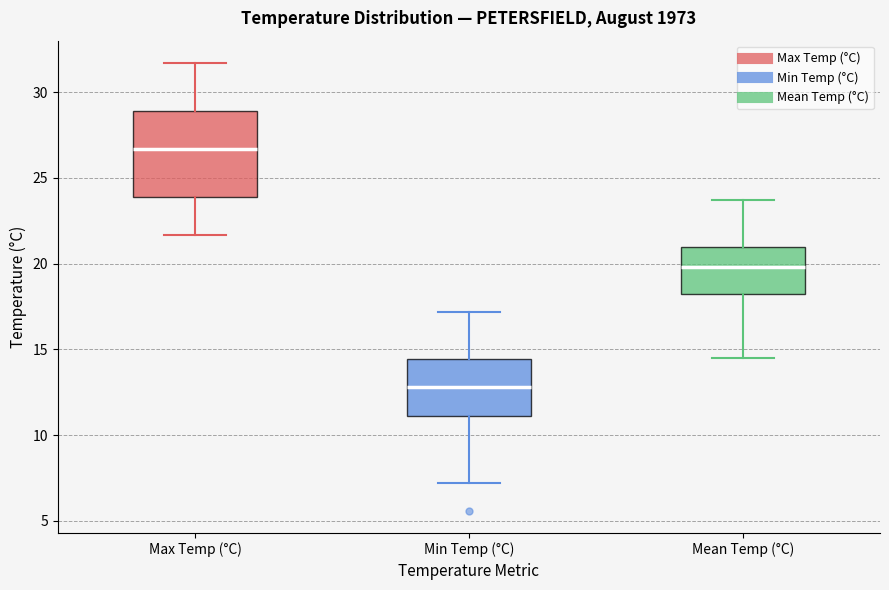

Reading left to right, read every box against the y-axis: the position of its median line, the range the box covers, and the ends of its whiskers. The values are not printed on the chart, so give them approximately, as read against the axis.

Max Temp (°C): median 26.5, box 24.0 to 29.0, whiskers 21.5 to 31.5
Min Temp (°C): median 13.0, box 11.0 to 14.5, whiskers 7.0 to 17.0
Mean Temp (°C): median 20.0, box 18.5 to 21.0, whiskers 14.5 to 23.5